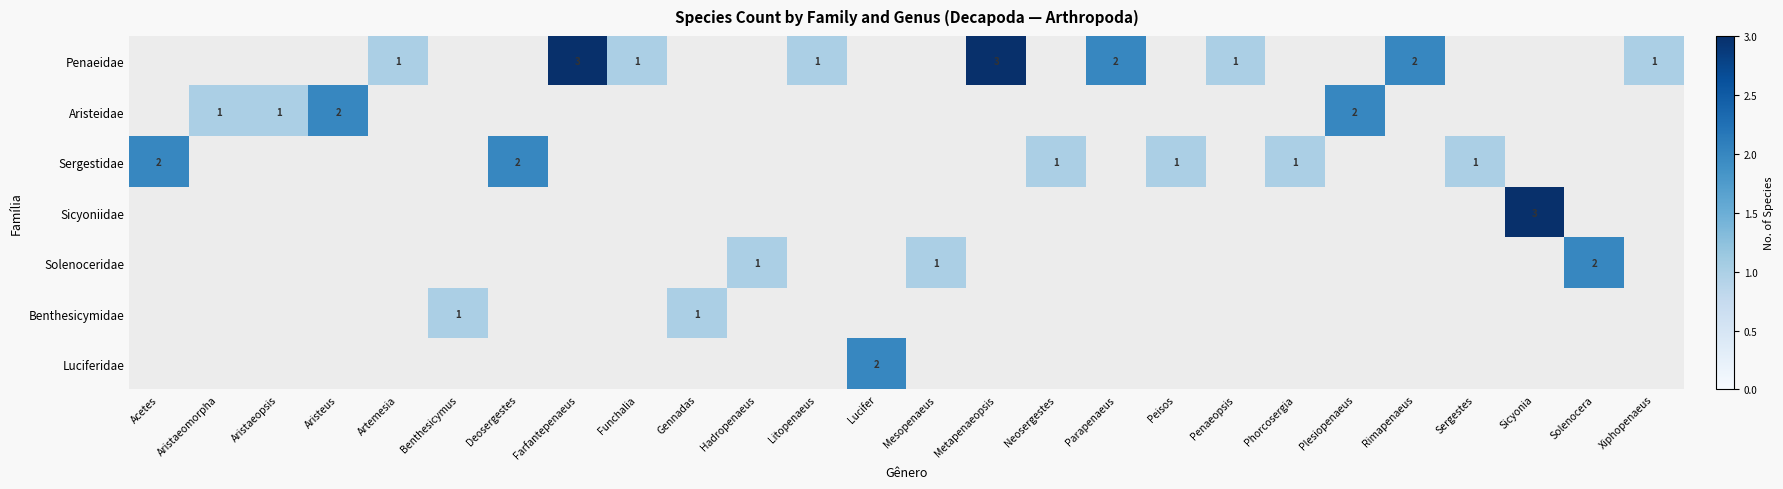

Is it true that Penaeidae equals 1 at Rimapenaeus?

False